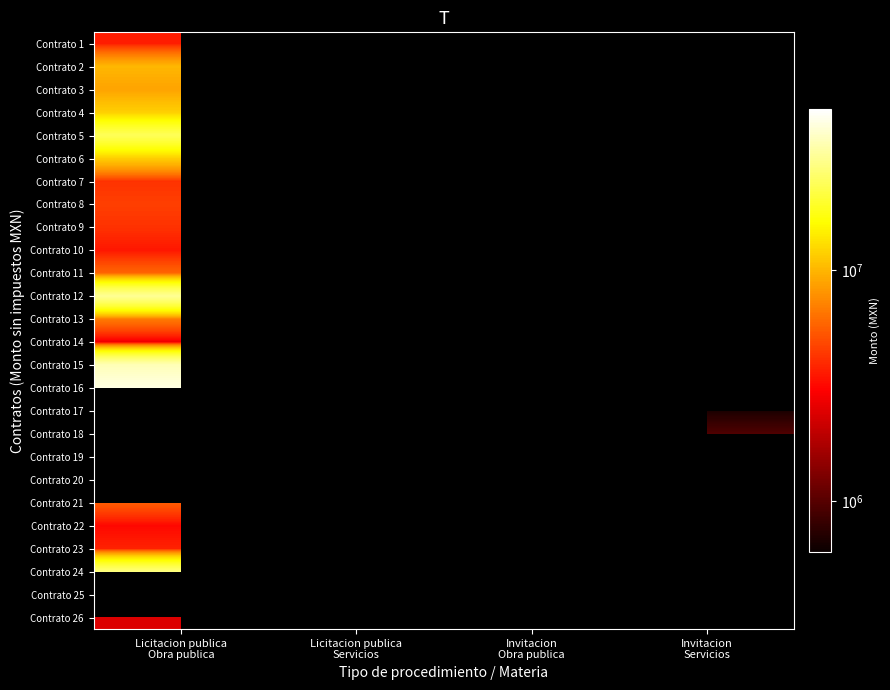

What is the smallest value displayed?

672232.4